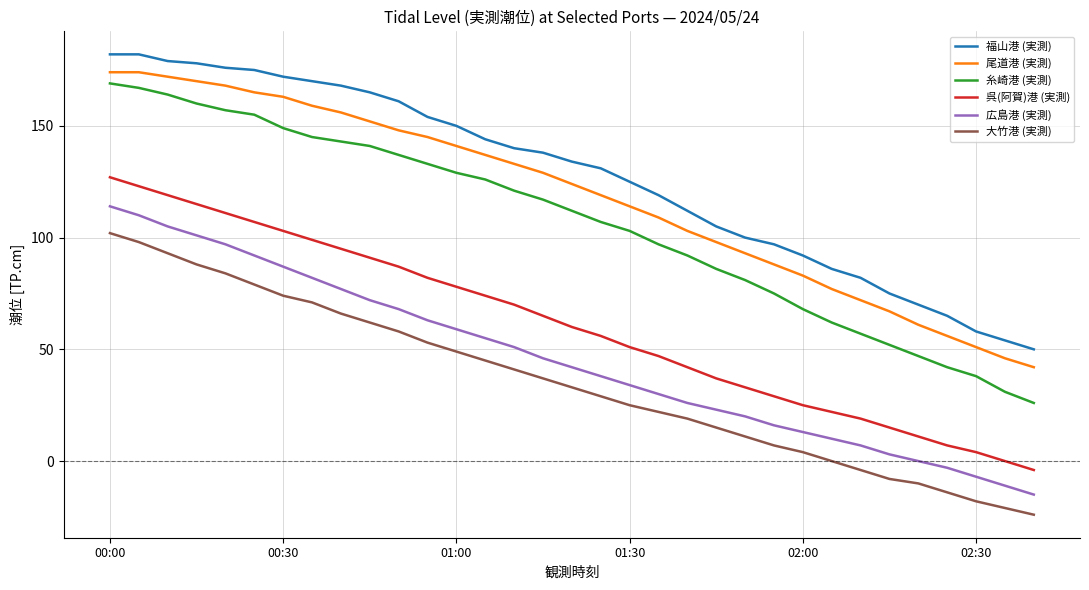

Does the chart have visible grid lines?

Yes